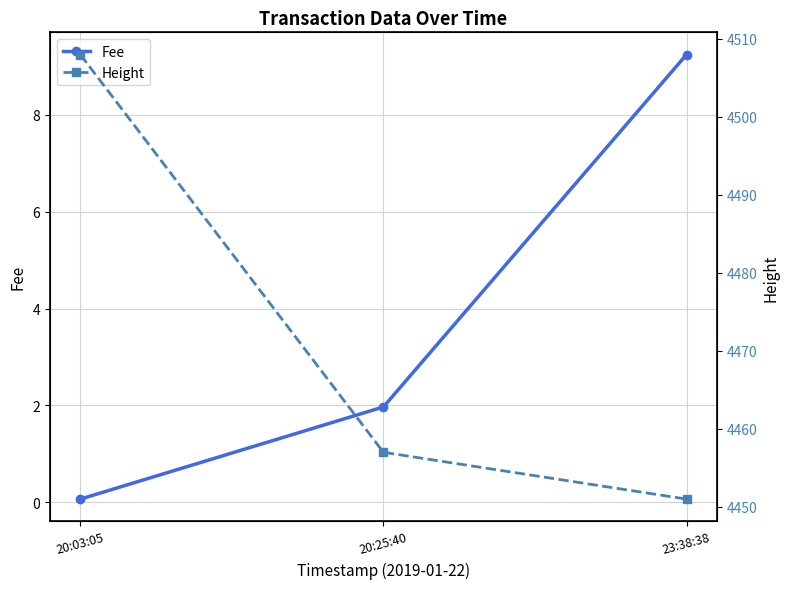

What is the spread (max minus min) of values at 20:25:40?

4455.0